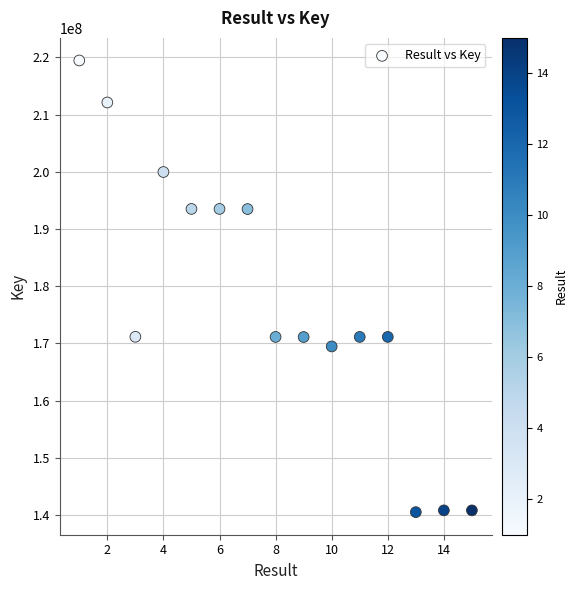

What is the range of X values (max minus min)?

14